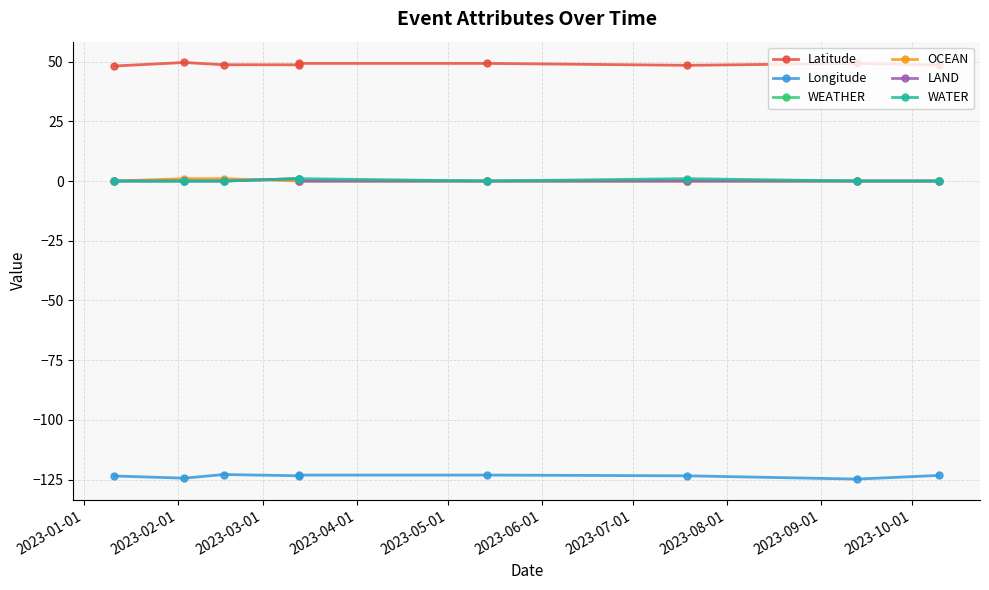

What are all the series names shown in the legend?

Latitude, Longitude, WEATHER, OCEAN, LAND, WATER